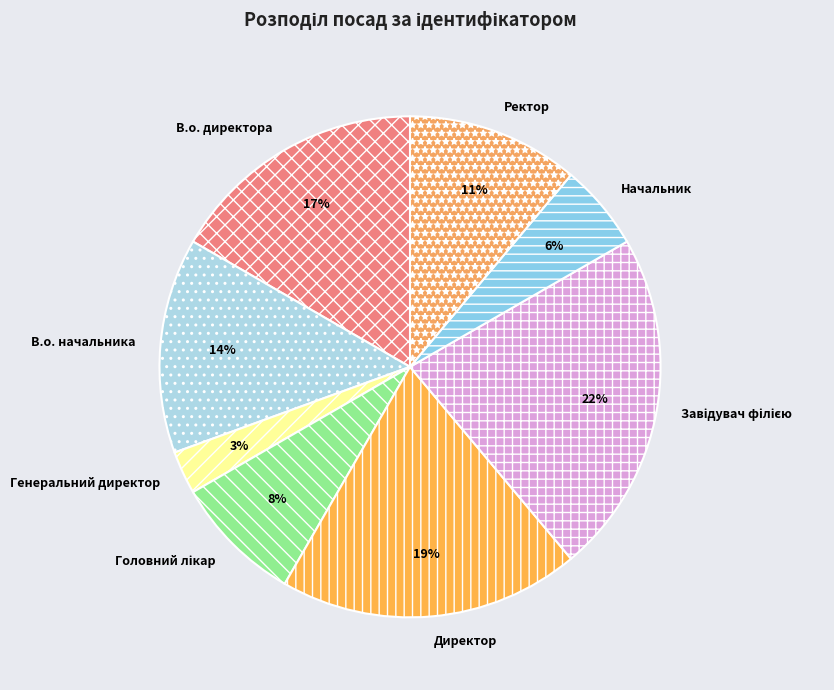

To the nearest percent, what is the combined percentage of Ректор and Генеральний директор?

14%